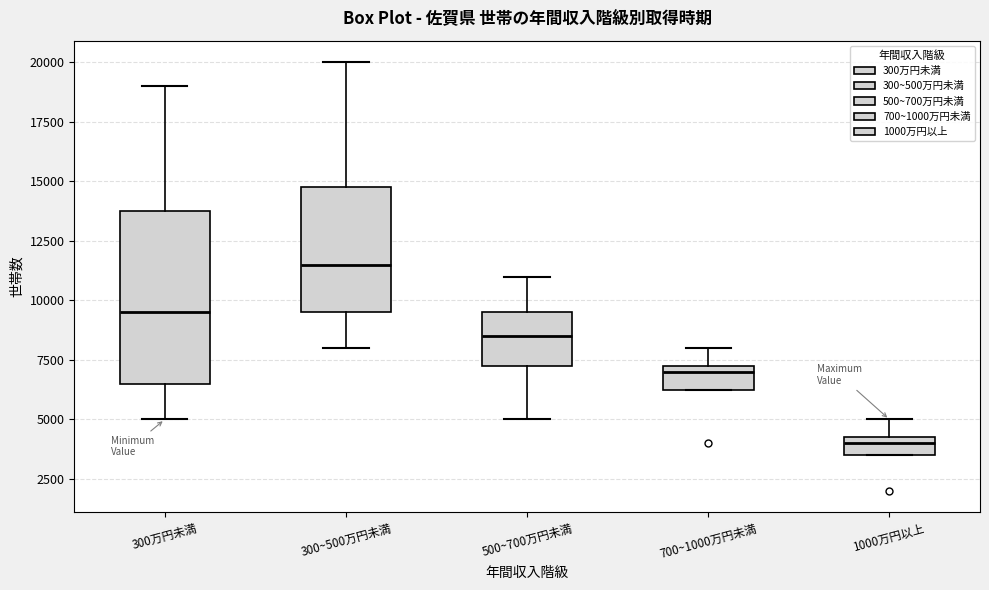

Reading left to right, transcribe this box plot: for each box, give where its median line is, the range the box spans, and where its two whiskers end, as read against the y-axis. The values are not printed on the chart, so give them approximately, as read against the axis.

300万円未満: median 9500, box 6500 to 14000, whiskers 5000 to 19000
300~500万円未満: median 11500, box 9500 to 15000, whiskers 8000 to 20000
500~700万円未満: median 8500, box 7500 to 9500, whiskers 5000 to 11000
700~1000万円未満: median 7000, box 6500 to 7500, whiskers 6500 to 8000
1000万円以上: median 4000, box 3500 to 4500, whiskers 3500 to 5000